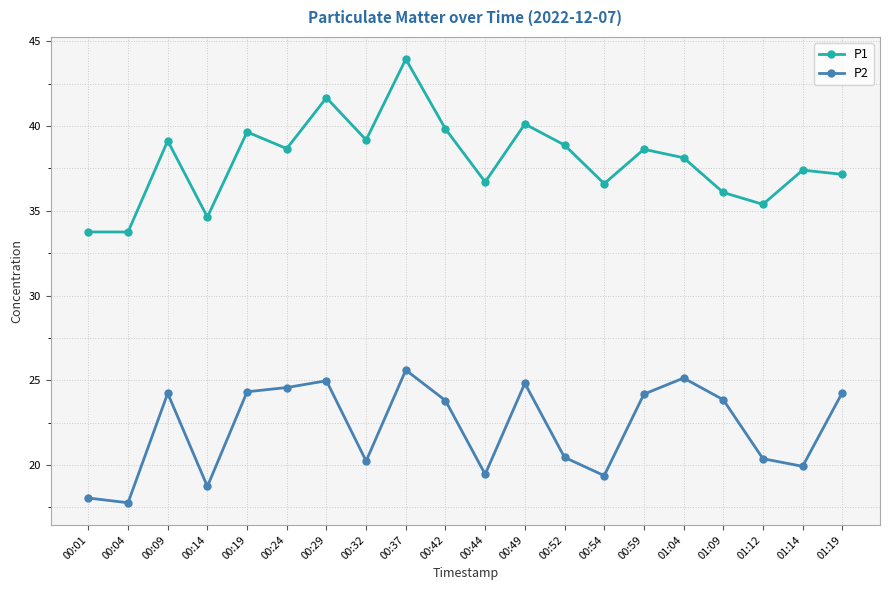

True or false: P2 has a value of 11.9 at 00:59.

False